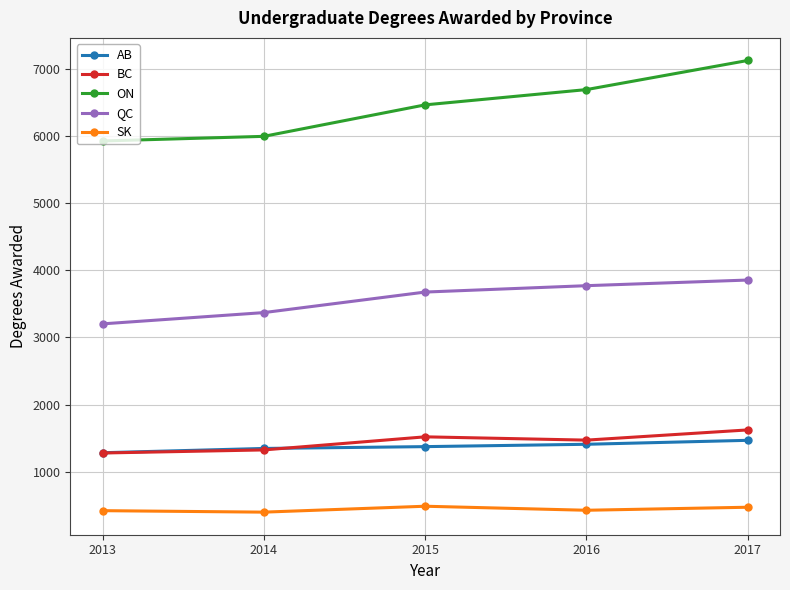

What value does the BC series have at 2016?

1470.0